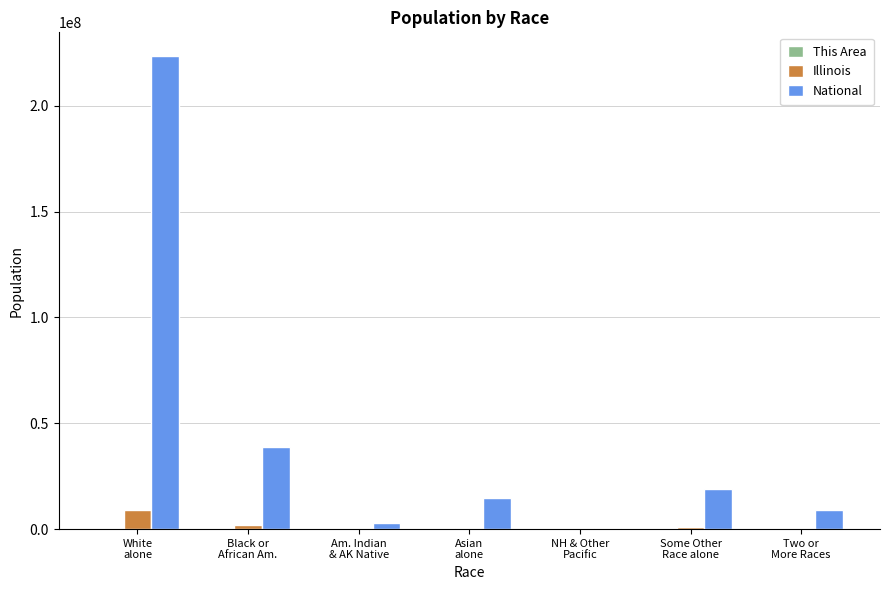

What is the greatest value displayed?

223553265